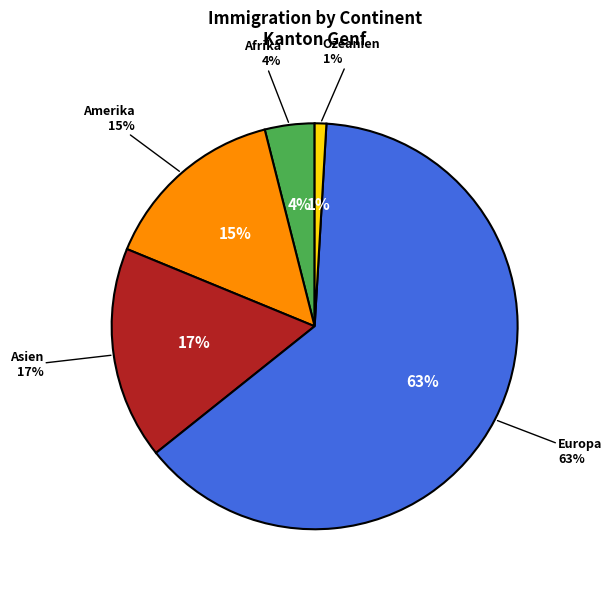

How many segments does this pie chart have?

5